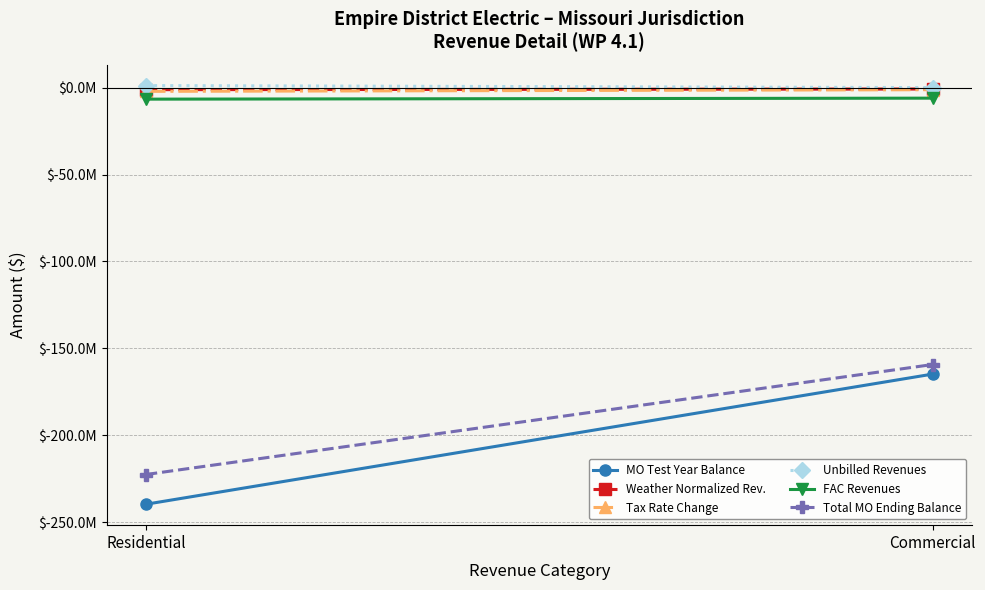

Reading left to right, what are all the values shown in this chart?

MO Test Year Balance: Residential=-239543531.7	Commercial=-164723524.1
Weather Normalized Rev.: Residential=-1229663.4	Commercial=-860116.2
Tax Rate Change: Residential=-2201342.7	Commercial=-1240004.3
Unbilled Revenues: Residential=1116929.0	Commercial=-39196.0
FAC Revenues: Residential=-6673968.6	Commercial=-6101463.2
Total MO Ending Balance: Residential=-222455544.8	Commercial=-159224523.1